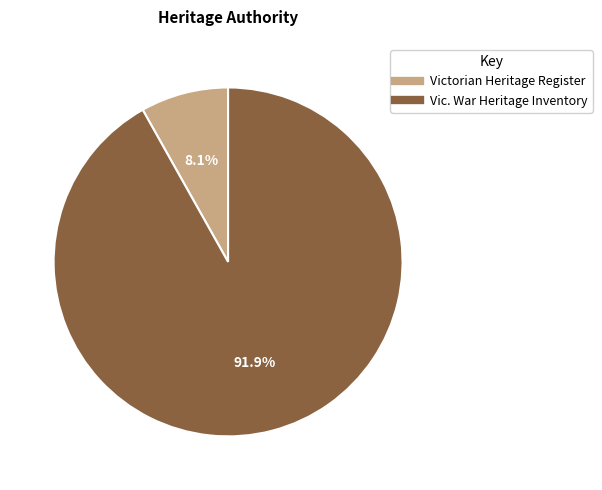

Is there a majority slice in this chart?

Yes